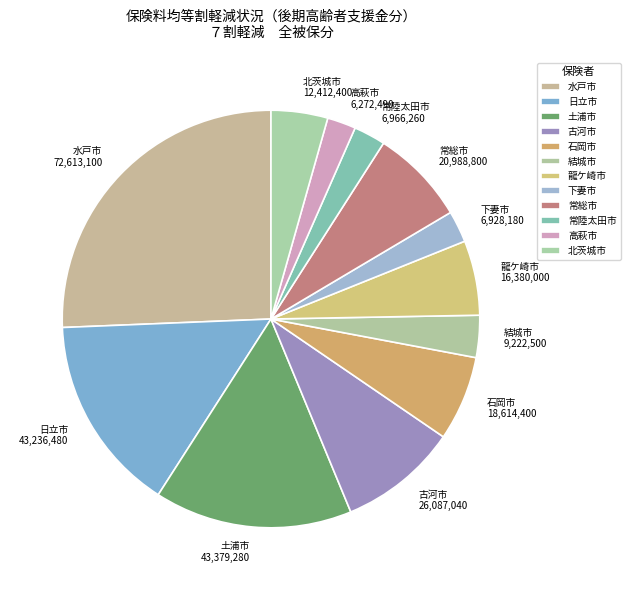

Which has a higher value, 古河市 or 龍ケ崎市?

古河市